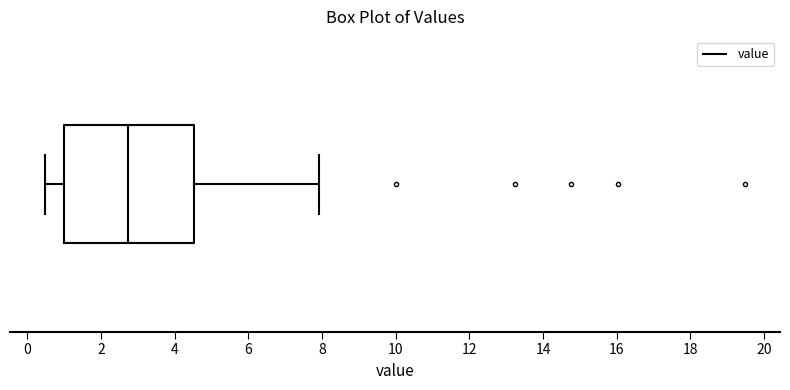

Where does the left whisker of the box end on the x-axis? The values are not printed on the chart, so give them approximately, as read against the axis.

0.4